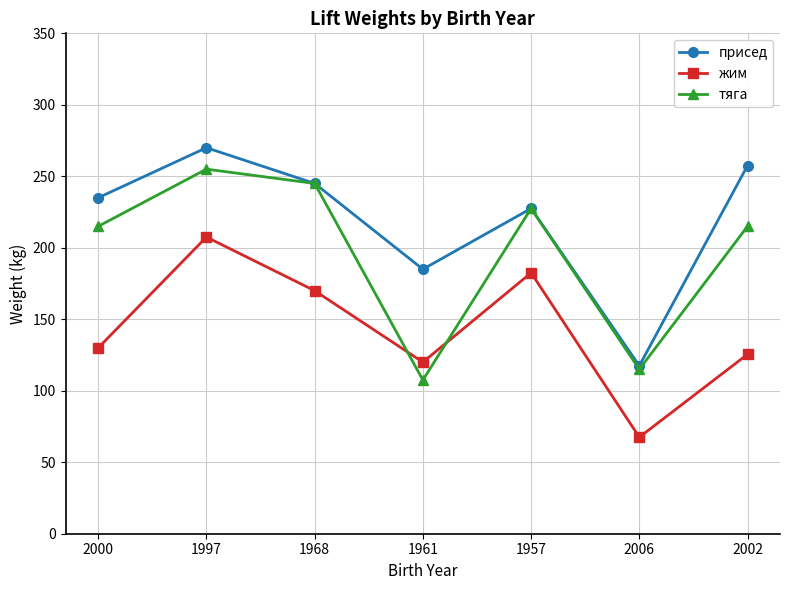

True or false: присед has a value of 115.4 at 1968.

False